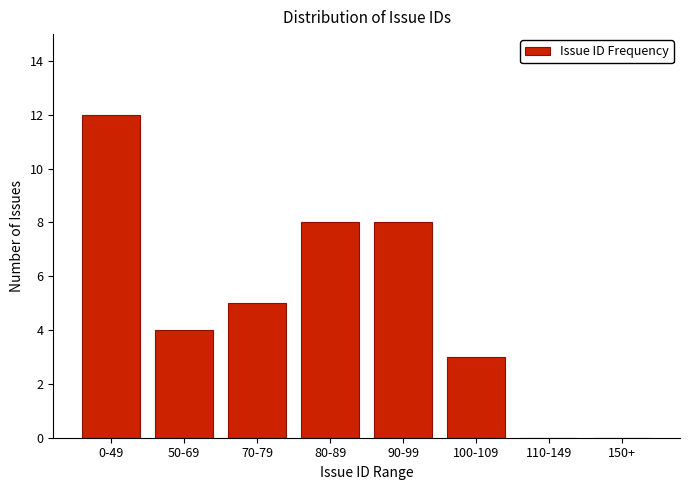

Reading right to left, transcribe all the data shown in this chart.

150+=0	110-149=0	100-109=3	90-99=8	80-89=8	70-79=5	50-69=4	0-49=12